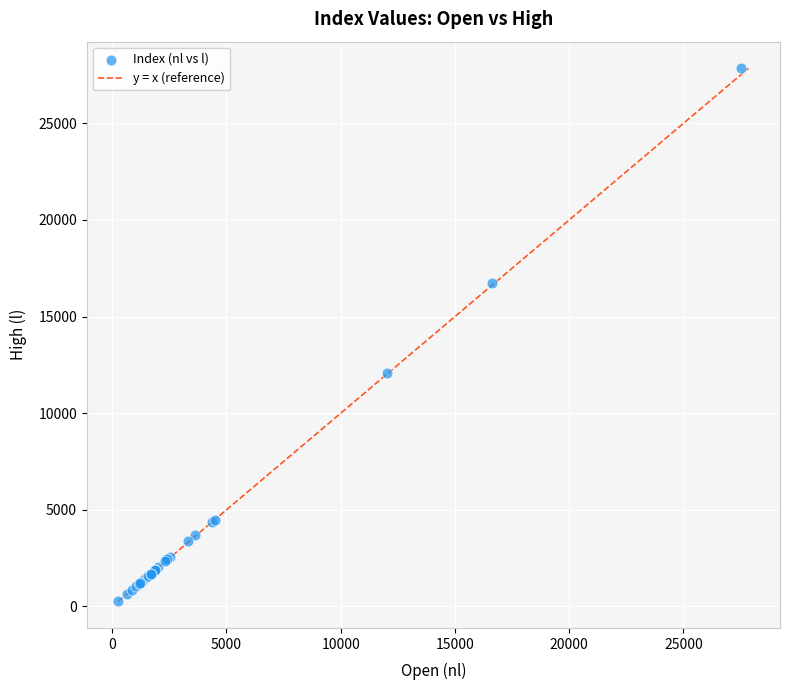

What Y value in the scatter plot is closest to 14057?

12092.4